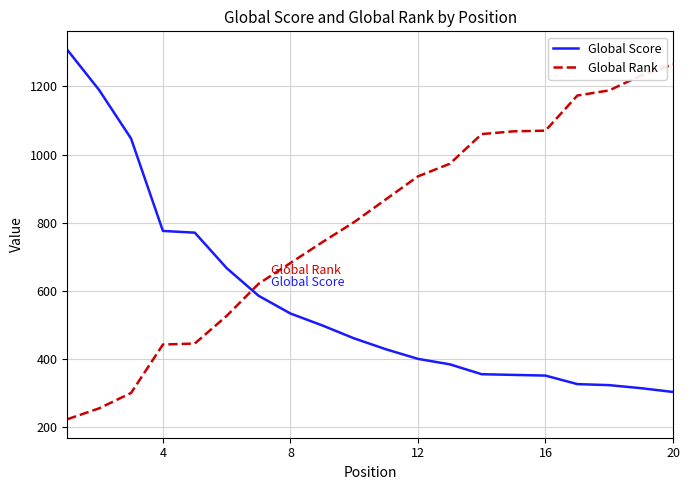

What is the maximum value shown in the chart?

1307